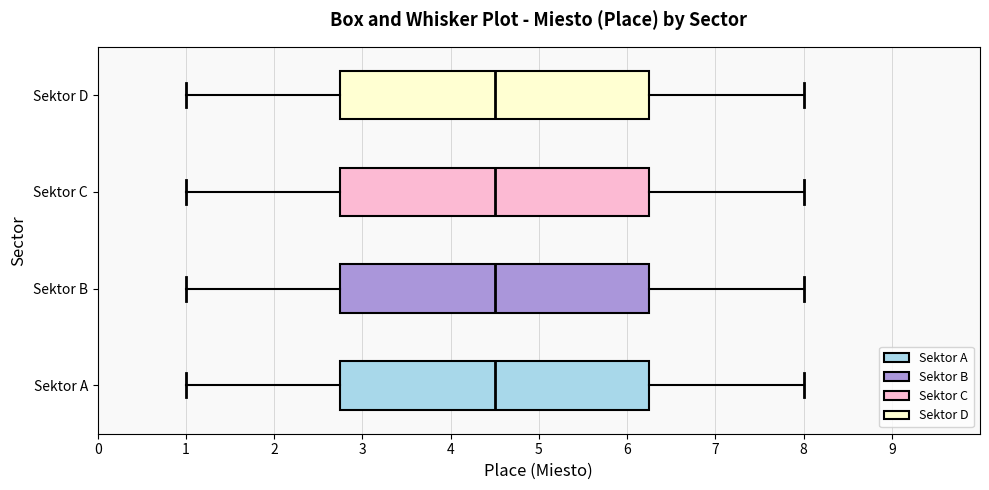

Reading bottom to top, transcribe this box plot: for each box, give where its median line is, the range the box spans, and where its two whiskers end, as read against the x-axis. The values are not printed on the chart, so give them approximately, as read against the axis.

Sektor A: median 4.5, box 2.8 to 6.3, whiskers 1.0 to 8.0
Sektor B: median 4.5, box 2.8 to 6.3, whiskers 1.0 to 8.0
Sektor C: median 4.5, box 2.8 to 6.3, whiskers 1.0 to 8.0
Sektor D: median 4.5, box 2.8 to 6.3, whiskers 1.0 to 8.0